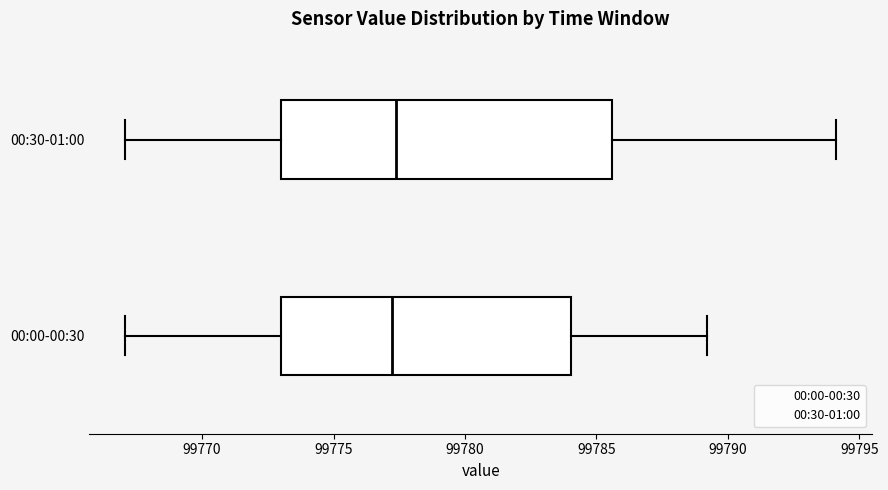

Where does the median line of the box for 00:30-01:00 sit on the x-axis? The values are not printed on the chart, so give them approximately, as read against the axis.

99777.5